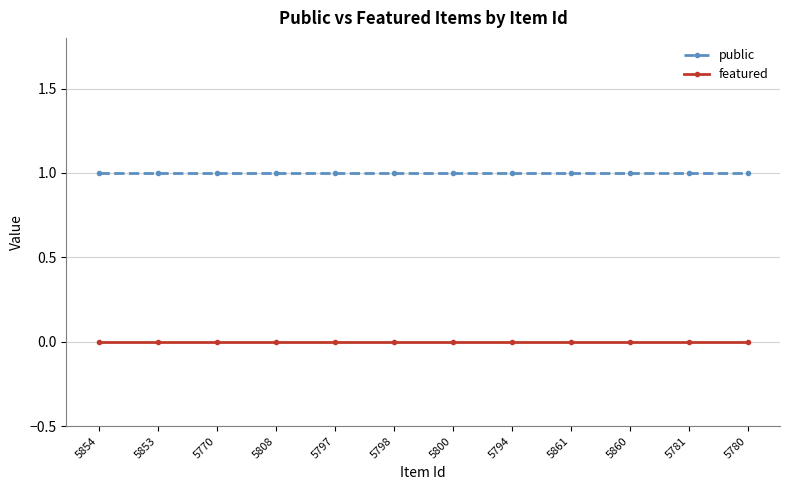

Rank the series at 5853 from highest to lowest value.

public, featured